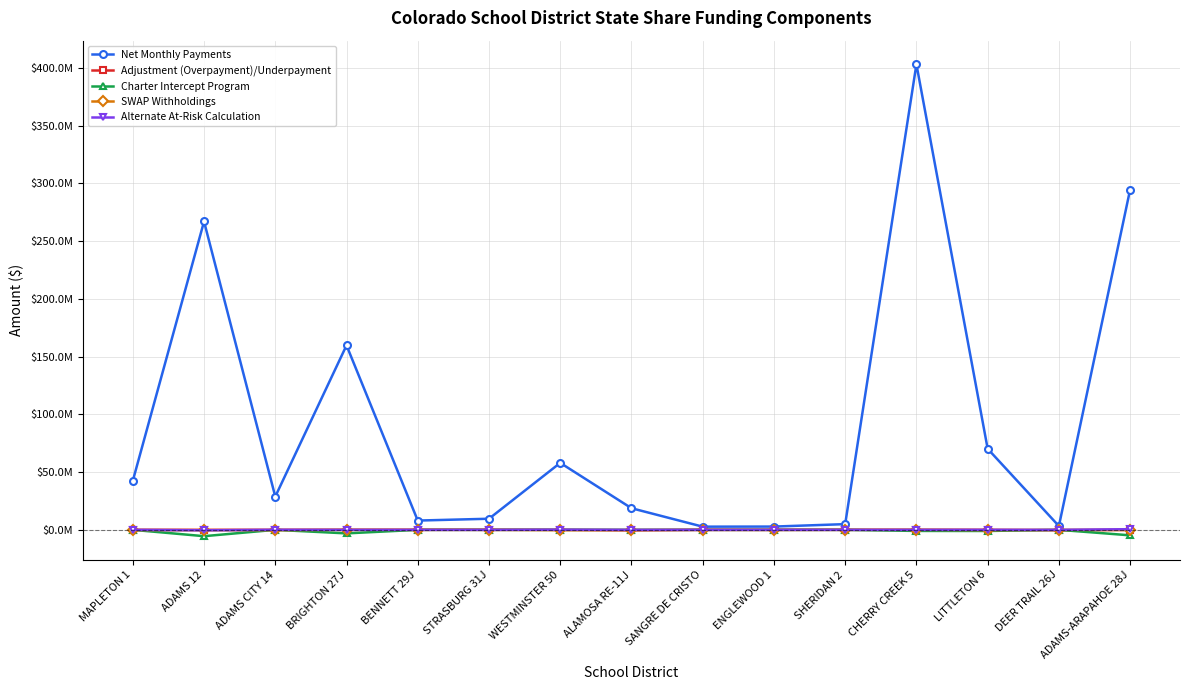

What are all the series names shown in the legend?

Net Monthly Payments, Adjustment (Overpayment)/Underpayment, Charter Intercept Program, SWAP Withholdings, Alternate At-Risk Calculation